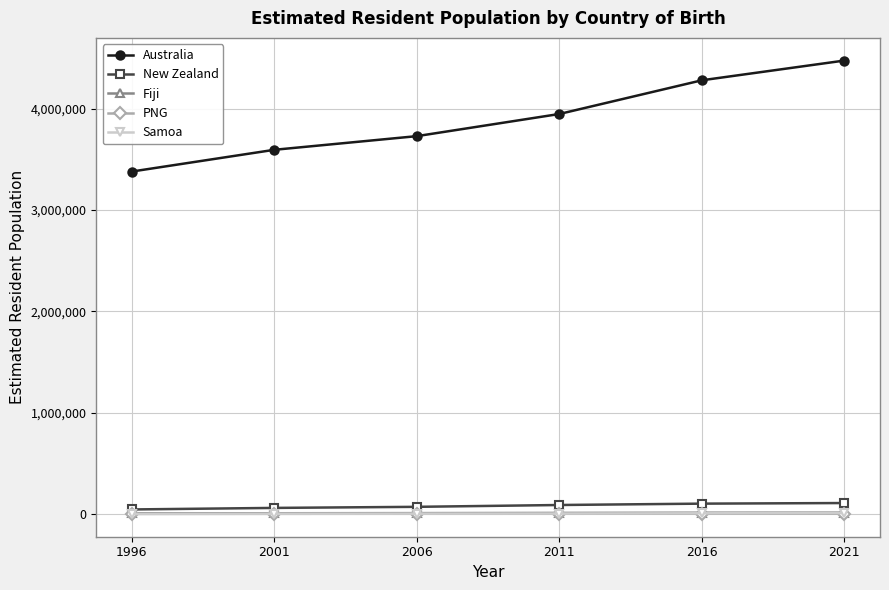

Which series has the widest spread of values?

Australia